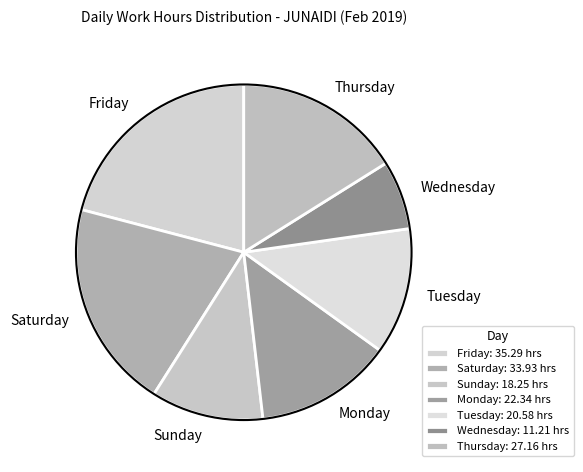

Do Friday and Saturday together represent more than half of the pie?

No